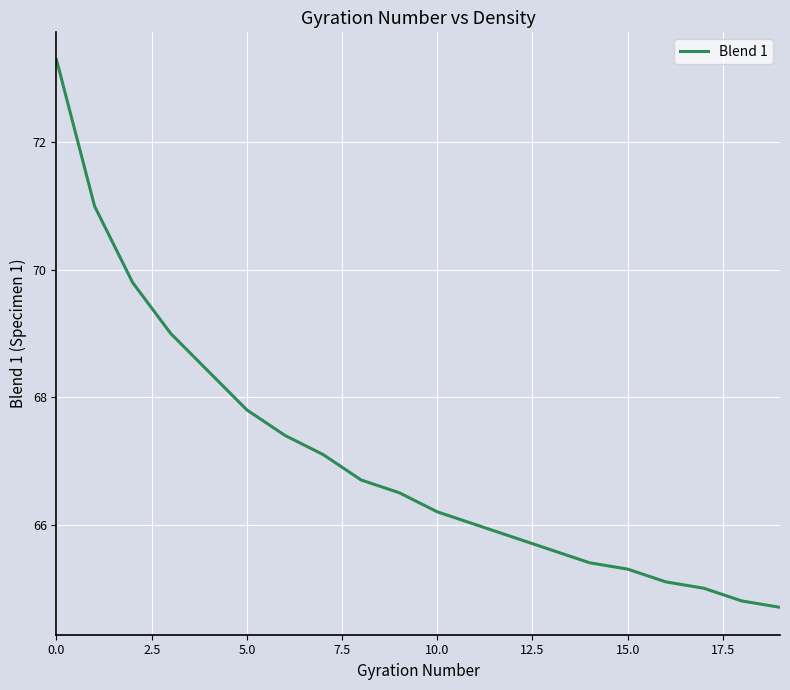

What is the smallest value displayed?

64.7